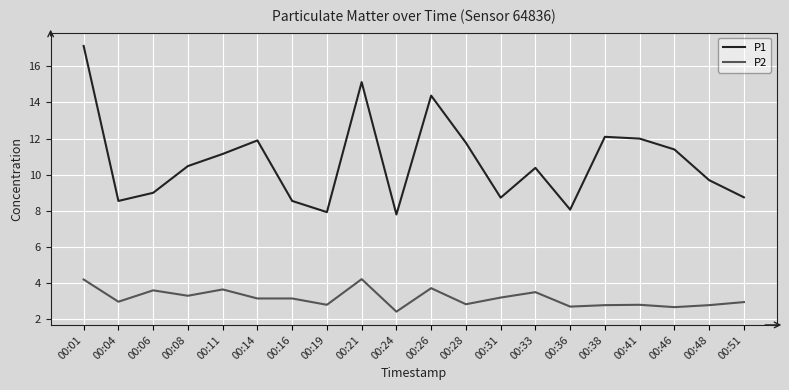

At which category does P2 reach its first local valley?

00:04